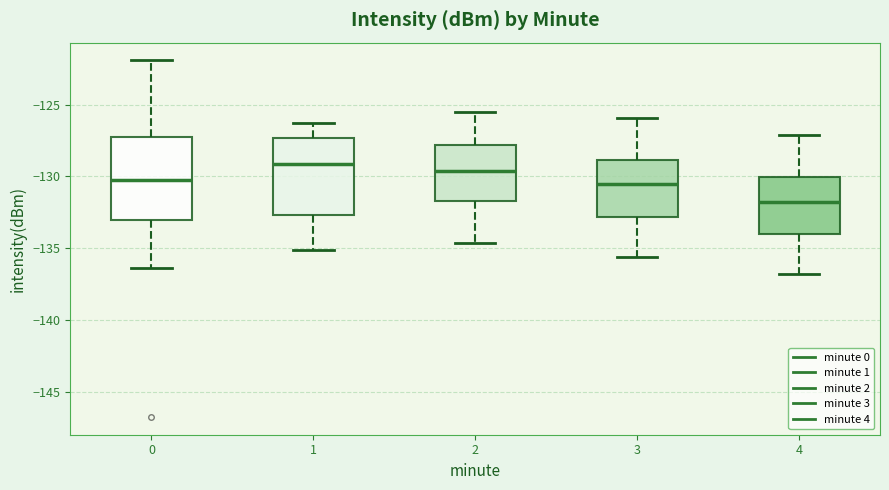

Reading left to right, read every box against the y-axis: the position of its median line, the range the box covers, and the ends of its whiskers. The values are not printed on the chart, so give them approximately, as read against the axis.

0: median -130.5, box -133.0 to -127.0, whiskers -136.5 to -122.0
1: median -129.0, box -132.5 to -127.5, whiskers -135.0 to -126.5
2: median -129.5, box -131.5 to -128.0, whiskers -134.5 to -125.5
3: median -130.5, box -133.0 to -129.0, whiskers -135.5 to -126.0
4: median -131.5, box -134.0 to -130.0, whiskers -137.0 to -127.0